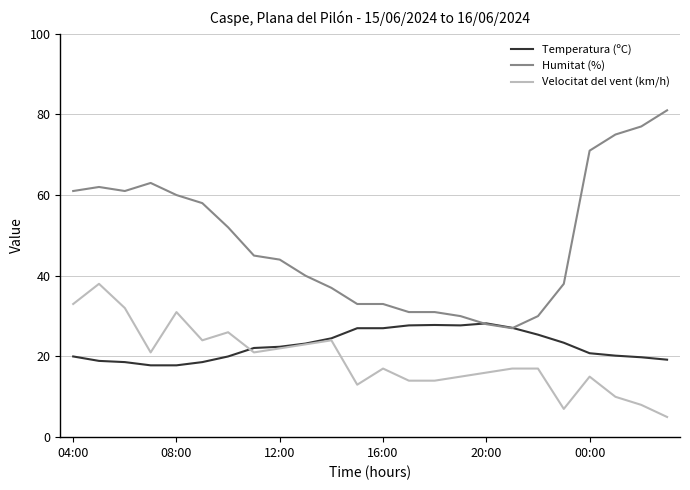

Rank the series by their maximum value, from highest to lowest.

Humitat (%), Velocitat del vent (km/h), Temperatura (ºC)